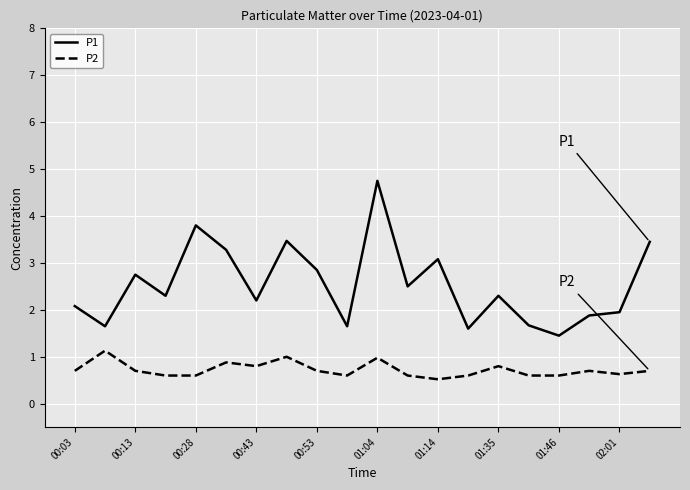

What is the minimum value shown in the chart?

0.5